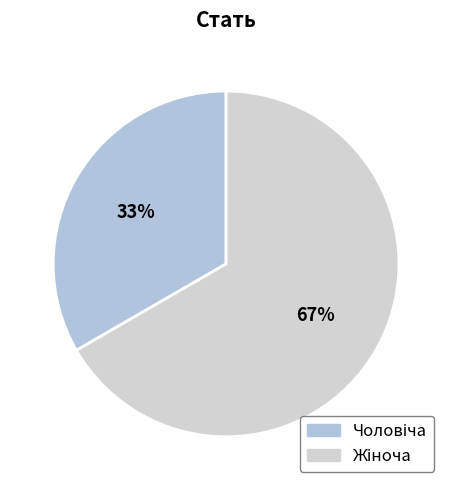

Which slice represents more than half of the pie?

Жіноча